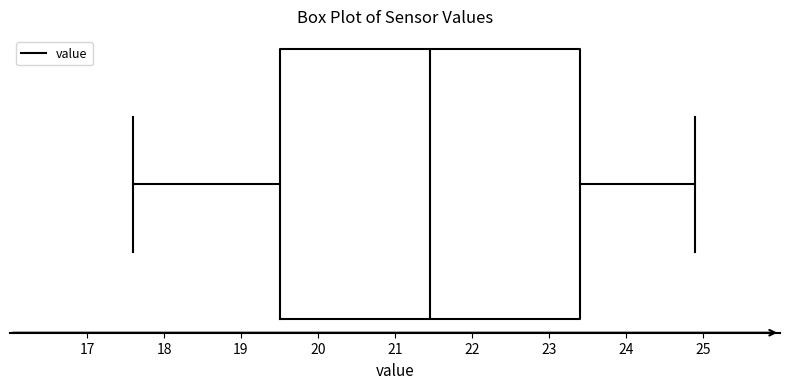

Transcribe this box plot: give where the median line is, the range the box spans, and where the two whiskers end, as read against the x-axis. The values are not printed on the chart, so give them approximately, as read against the axis.

median 21.5, box 19.5 to 23.4, whiskers 17.6 to 24.9